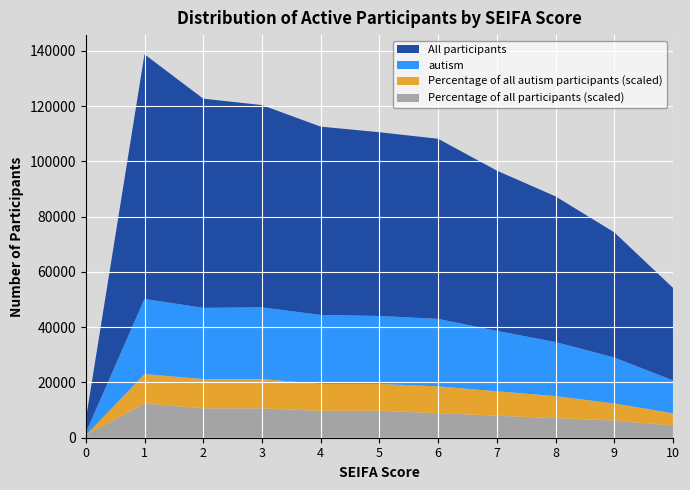

Reading left to right, what are all the values shown in this chart?

autism: 878.0	27216.0	25750.0	25938.0	24951.0	24585.0	24407.0	21841.0	19560.0	16636.0	11888.0
All participants: 4727.0	88533.0	75714.0	73200.0	68159.0	66498.0	65194.0	58002.0	52723.0	45293.0	33486.0
Percentage of all autism participants: 0.0	0.1	0.1	0.1	0.1	0.1	0.1	0.1	0.1	0.1	0.1
Percentage of all participants: 0.0	0.1	0.1	0.1	0.1	0.1	0.1	0.1	0.1	0.1	0.1